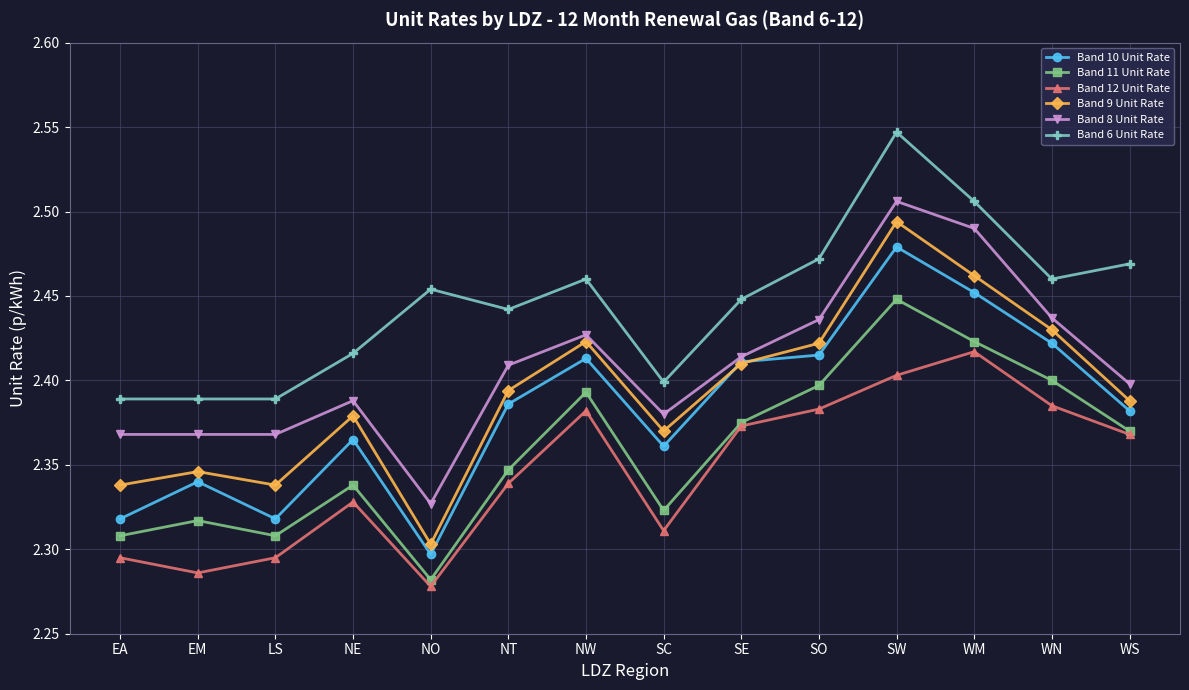

Which series changed the most between SC and WS?

Band 6 Unit Rate